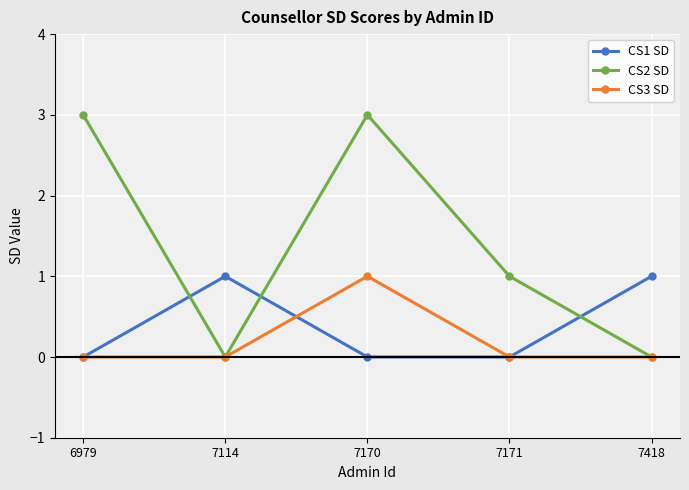

Count the CS3 SD values in the range 0 to 1.

5